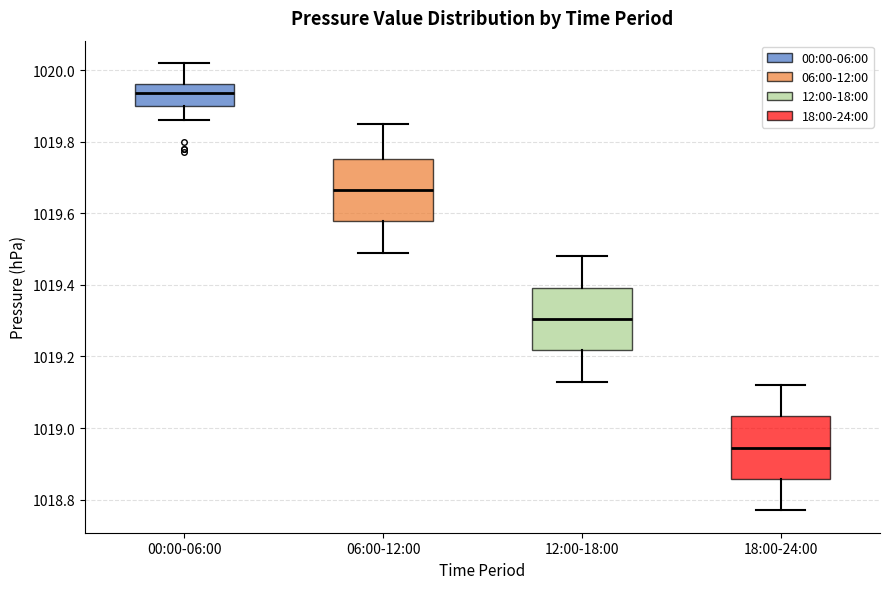

Where does the median line of the box for 12:00-18:00 sit on the y-axis? The values are not printed on the chart, so give them approximately, as read against the axis.

1019.30